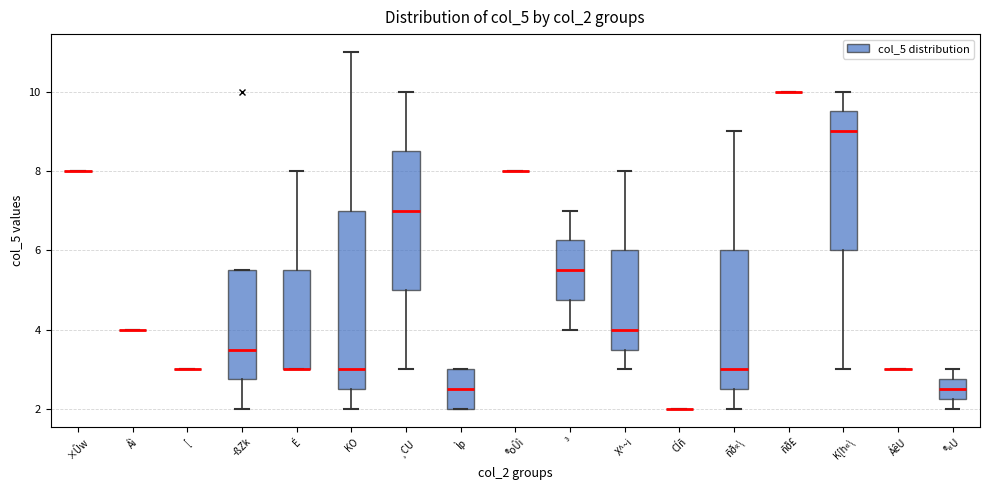

Reading left to right, read every box against the y-axis: the position of its median line, the range the box covers, and the ends of its whiskers. The values are not printed on the chart, so give them approximately, as read against the axis.

×Ûw: box collapsed to a line at 8.0, whiskers 8.0 to 8.0
Áì: box collapsed to a line at 4.0, whiskers 4.0 to 4.0
[: box collapsed to a line at 3.0, whiskers 3.0 to 3.0
­ßZk: median 3.6, box 2.8 to 5.6, whiskers 2.0 to 5.6
É: median 3.0 (drawn on the box's lower edge), box 3.0 to 5.6, whiskers 3.0 to 8.0
KO: median 3.0, box 2.6 to 7.0, whiskers 2.0 to 11.0
¸CU: median 7.0, box 5.0 to 8.6, whiskers 3.0 to 10.0
Ìp: median 2.6, box 2.0 to 3.0, whiskers 2.0 to 3.0
®oÛì: box collapsed to a line at 8.0, whiskers 8.0 to 8.0
³: median 5.6, box 4.8 to 6.2, whiskers 4.0 to 7.0
X^~i: median 4.0, box 3.6 to 6.0, whiskers 3.0 to 8.0
CÍñ: box collapsed to a line at 2.0, whiskers 2.0 to 2.0
ñð«\: median 3.0, box 2.6 to 6.0, whiskers 2.0 to 9.0
ñð£: box collapsed to a line at 10.0, whiskers 10.0 to 10.0
K[h«\: median 9.0, box 6.0 to 9.6, whiskers 3.0 to 10.0
ÁêU: box collapsed to a line at 3.0, whiskers 3.0 to 3.0
®«U: median 2.6, box 2.2 to 2.8, whiskers 2.0 to 3.0